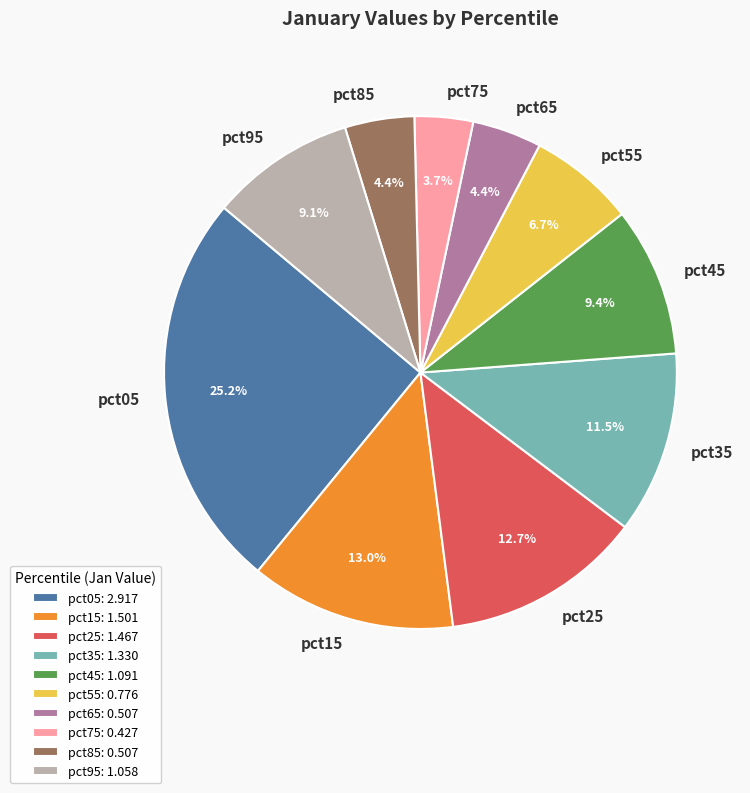

Does pct85 represent more than half of the total?

No